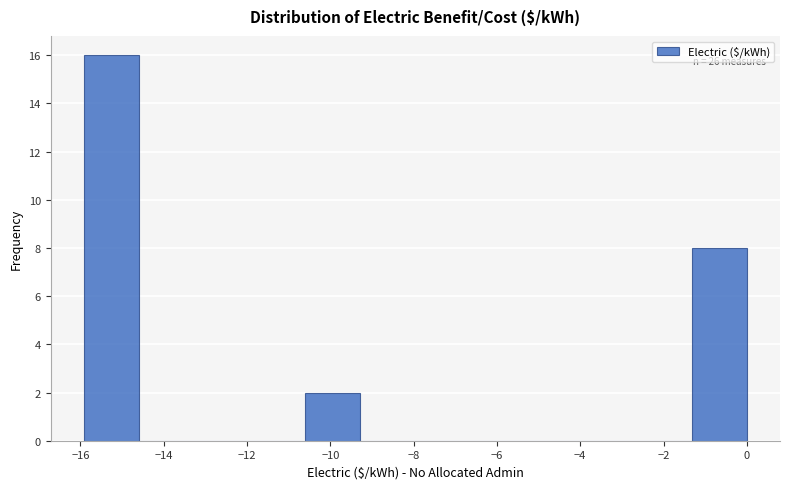

Over which range of the x-axis is the bar tallest?

-16.0 to -14.6